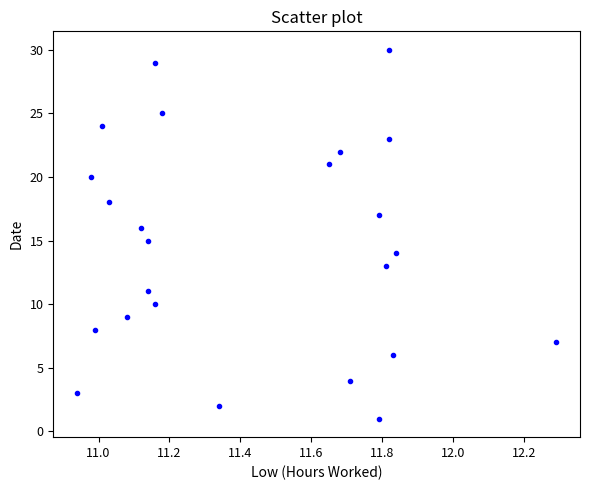

What is the range of Y values (max minus min)?

29